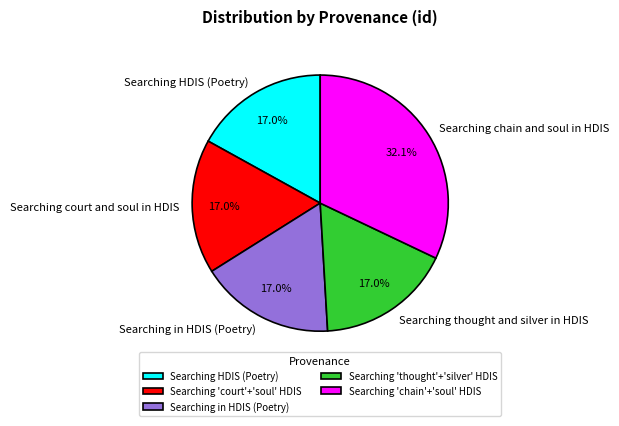

To the nearest percent, what is the difference between the largest and smallest slice percentages?

15%